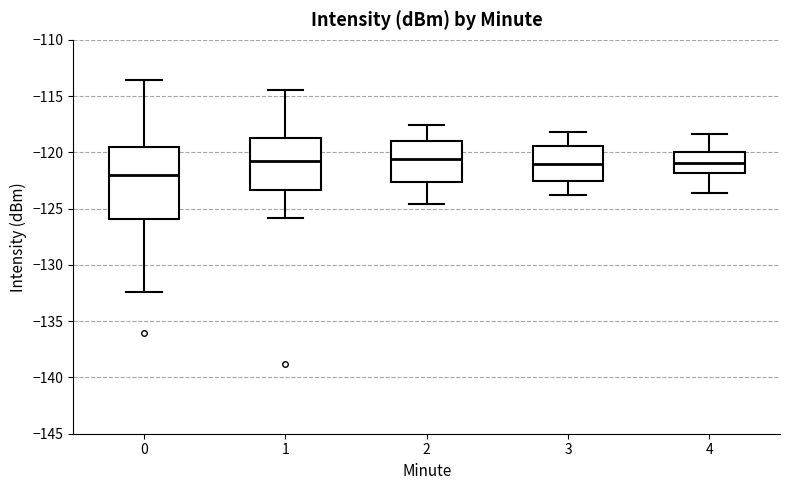

Where does the median line of the box at x = 1 sit on the y-axis? The values are not printed on the chart, so give them approximately, as read against the axis.

-120.5